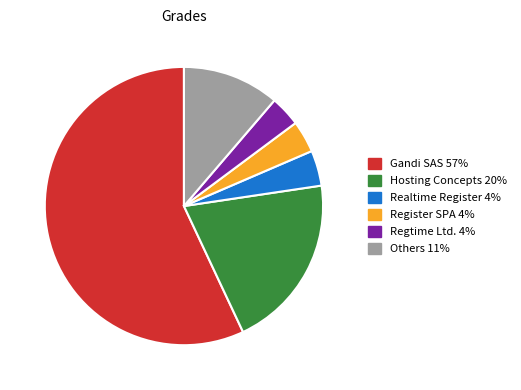

Is there any slice that represents more than half of the pie?

Yes